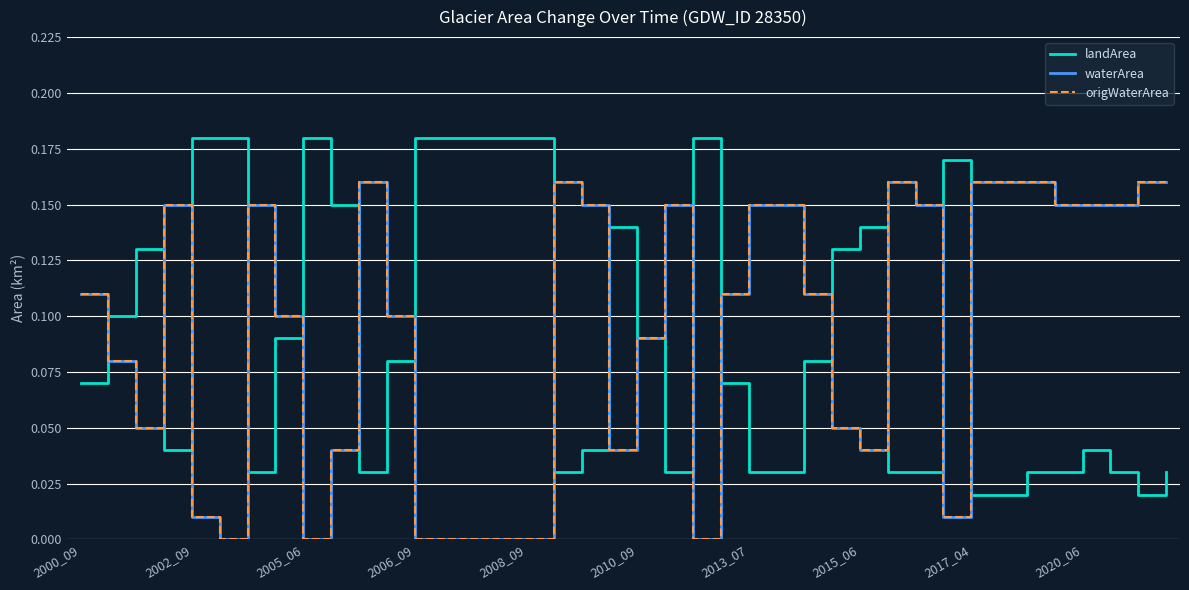

What is the difference between the maximum and second lowest values in the waterArea series?

0.2